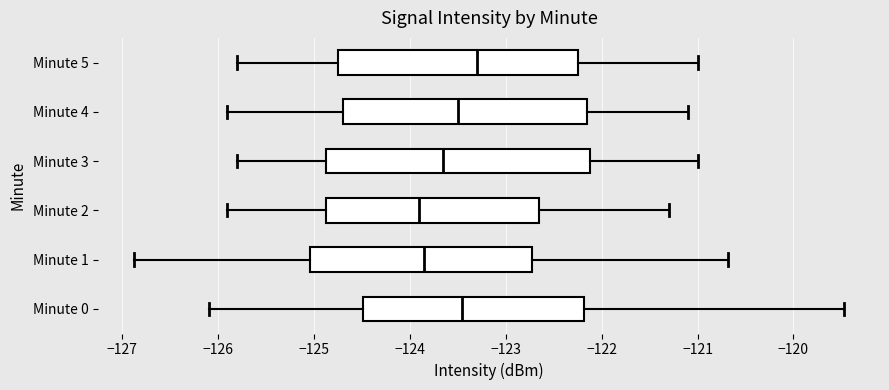

Reading bottom to top, transcribe this box plot: for each box, give where its median line is, the range the box spans, and where its two whiskers end, as read against the x-axis. The values are not printed on the chart, so give them approximately, as read against the axis.

Minute 0: median -123.5, box -124.5 to -122.2, whiskers -126.1 to -119.5
Minute 1: median -123.9, box -125.0 to -122.7, whiskers -126.9 to -120.7
Minute 2: median -123.9, box -124.9 to -122.6, whiskers -125.9 to -121.3
Minute 3: median -123.6, box -124.9 to -122.1, whiskers -125.8 to -121.0
Minute 4: median -123.5, box -124.7 to -122.1, whiskers -125.9 to -121.1
Minute 5: median -123.3, box -124.7 to -122.2, whiskers -125.8 to -121.0